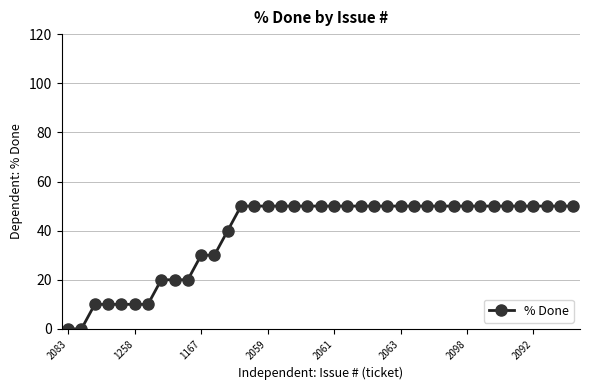

What is the value of the 37th point from the left?

50